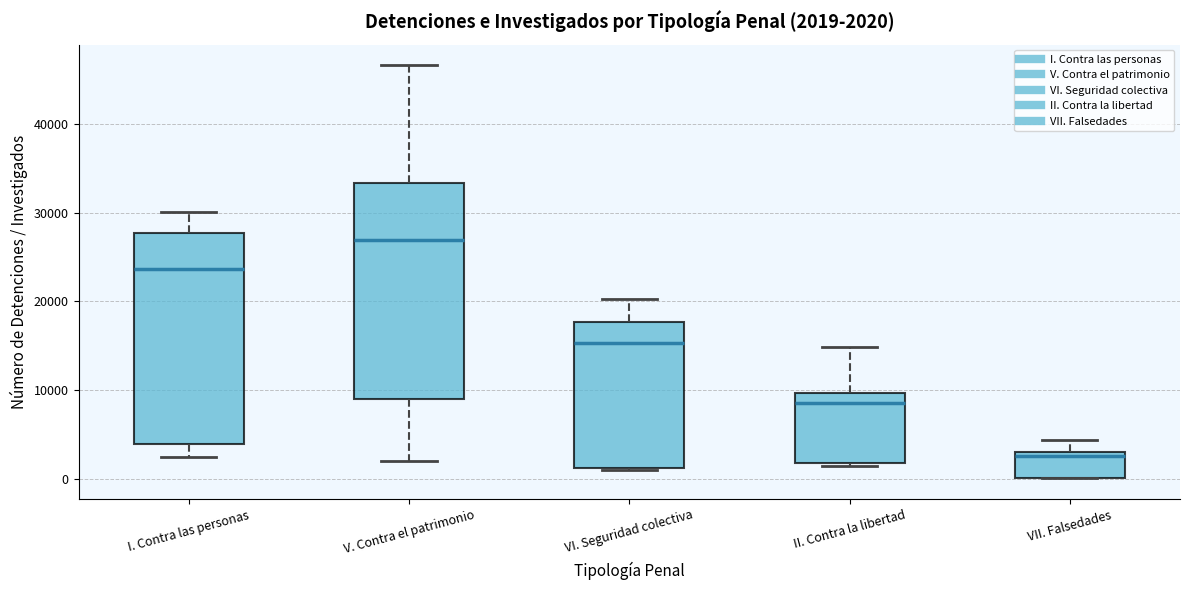

Which box's median line is the lowest?

VII. Falsedades